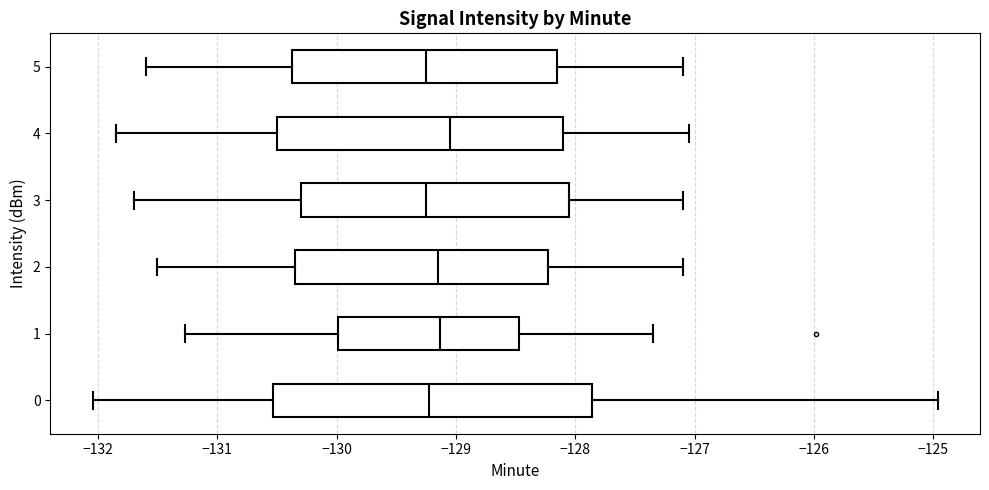

Reading bottom to top, transcribe this box plot: for each box, give where its median line is, the range the box spans, and where its two whiskers end, as read against the x-axis. The values are not printed on the chart, so give them approximately, as read against the axis.

0: median -129.2, box -130.5 to -127.9, whiskers -132.0 to -125.0
1: median -129.1, box -130.0 to -128.5, whiskers -131.3 to -127.3
2: median -129.1, box -130.3 to -128.2, whiskers -131.5 to -127.1
3: median -129.2, box -130.3 to -128.0, whiskers -131.7 to -127.1
4: median -129.0, box -130.5 to -128.1, whiskers -131.8 to -127.0
5: median -129.2, box -130.4 to -128.1, whiskers -131.6 to -127.1